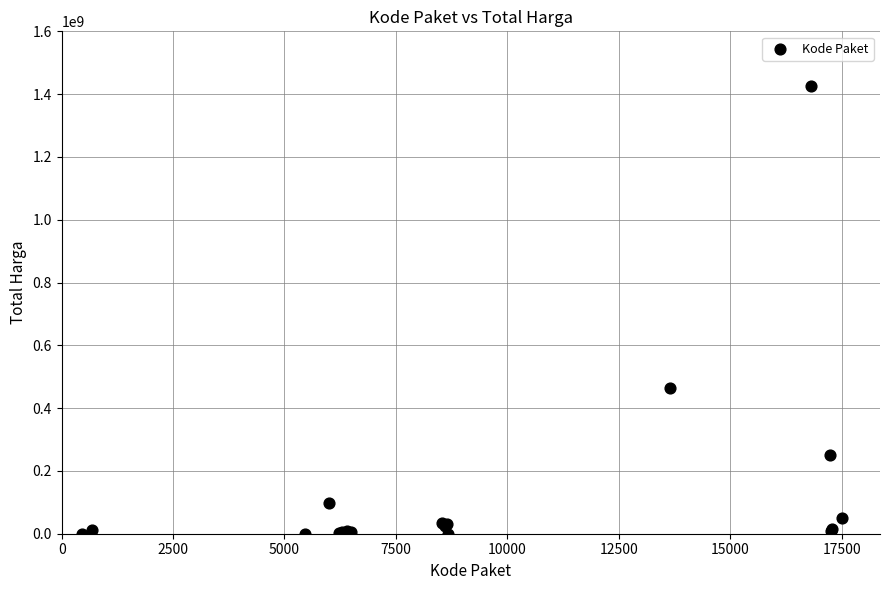

What Y value in the scatter plot is closest to 712972950?

464002100